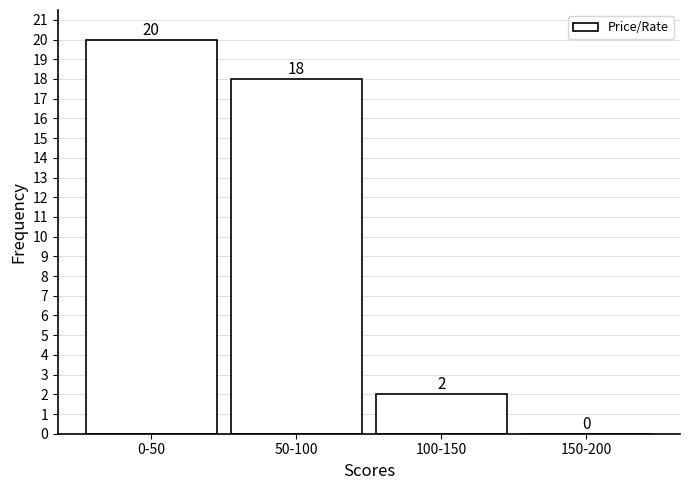

Reading right to left, transcribe all the data shown in this chart.

150-200=0	100-150=2	50-100=18	0-50=20